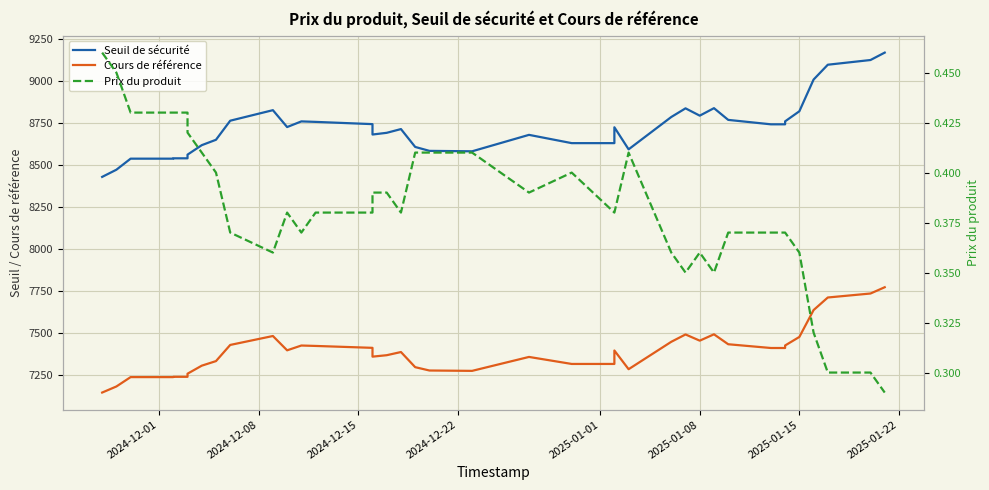

Is this an area chart (filled region under the line)?

No